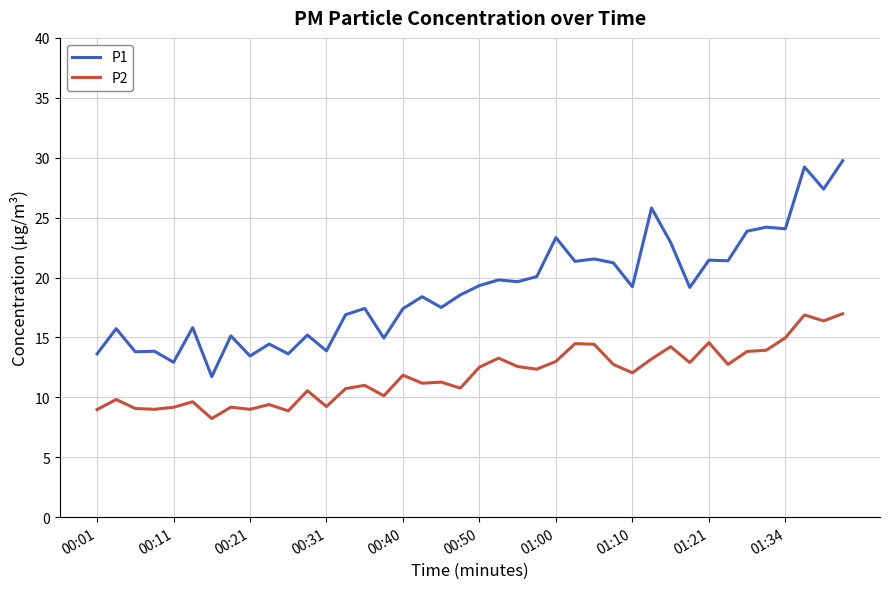

True or false: P2 and P1 intersect in this chart.

False